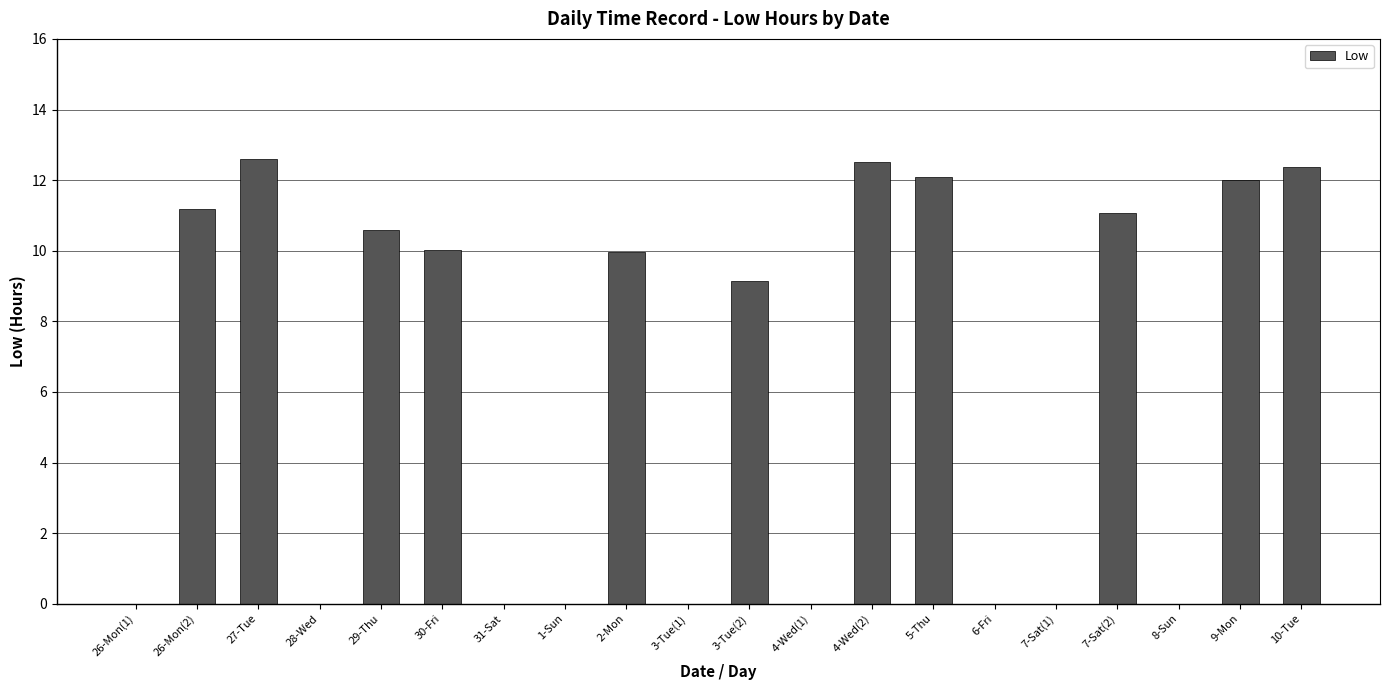

What is the change in value from 3-Tue(2) to 7-Sat(1)?

-9.1